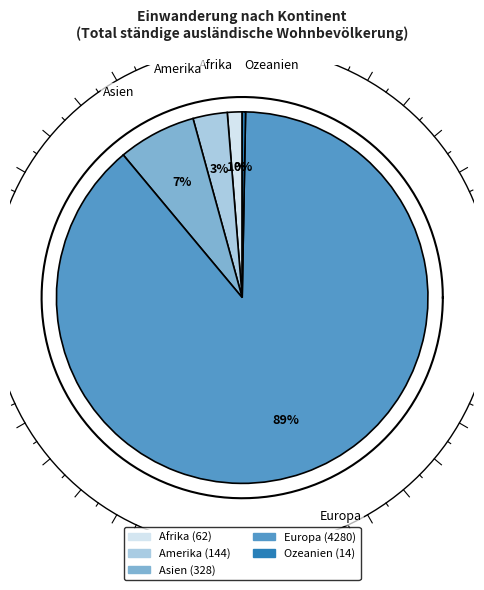

What portion of the pie excludes Afrika?

98.7%